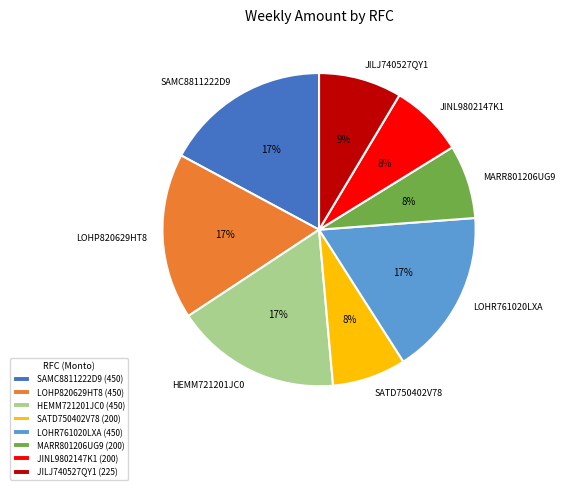

To the nearest percent, what percentage of the pie is LOHP820629HT8?

17%